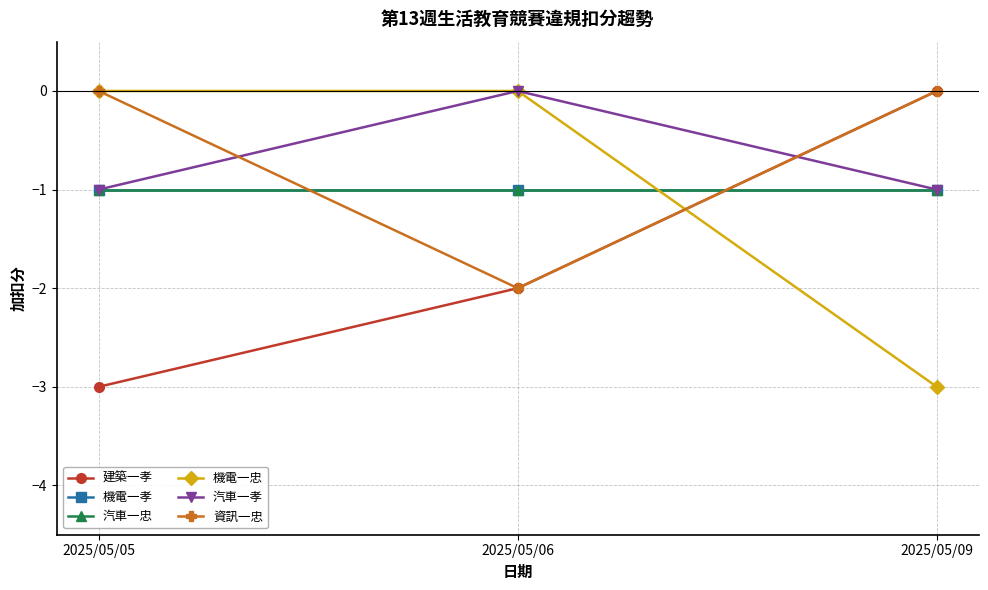

Does the chart have visible grid lines?

Yes